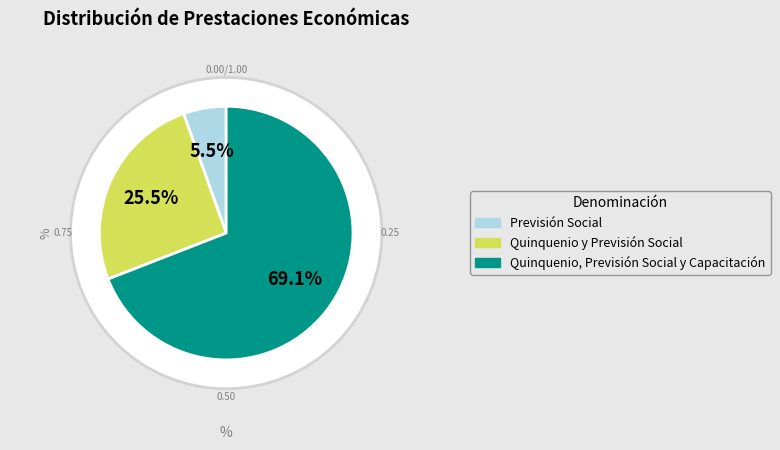

Do Quinquenio y Previsión Social and Previsión Social together represent more than half of the pie?

No